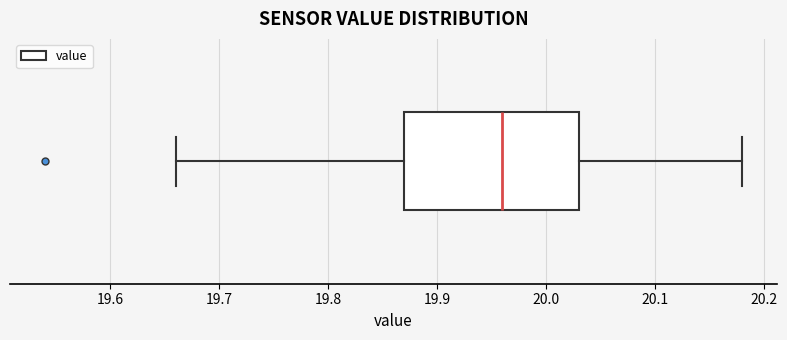

Where does the median line of the box sit on the x-axis? The values are not printed on the chart, so give them approximately, as read against the axis.

19.96